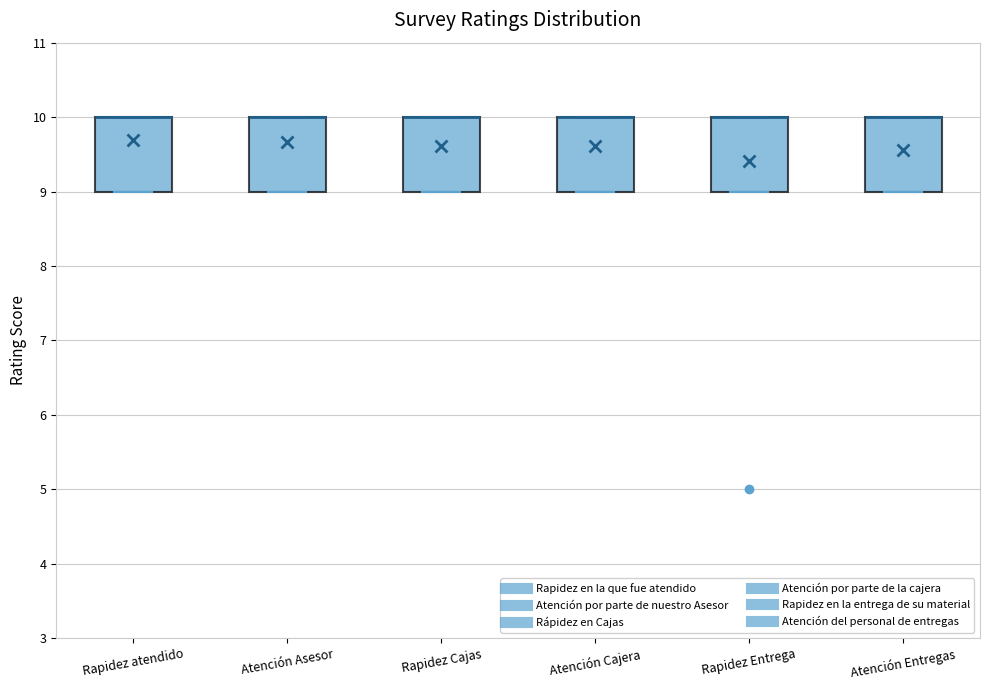

Reading left to right, transcribe this box plot: for each box, give where its median line is, the range the box spans, and where its two whiskers end, as read against the y-axis. The values are not printed on the chart, so give them approximately, as read against the axis.

Rapidez atendido: median 10 (drawn on the box's upper edge), box 9 to 10, whiskers 9 to 10
Atención Asesor: median 10 (drawn on the box's upper edge), box 9 to 10, whiskers 9 to 10
Rapidez Cajas: median 10 (drawn on the box's upper edge), box 9 to 10, whiskers 9 to 10
Atención Cajera: median 10 (drawn on the box's upper edge), box 9 to 10, whiskers 9 to 10
Rapidez Entrega: median 10 (drawn on the box's upper edge), box 9 to 10, whiskers 9 to 10
Atención Entregas: median 10 (drawn on the box's upper edge), box 9 to 10, whiskers 9 to 10